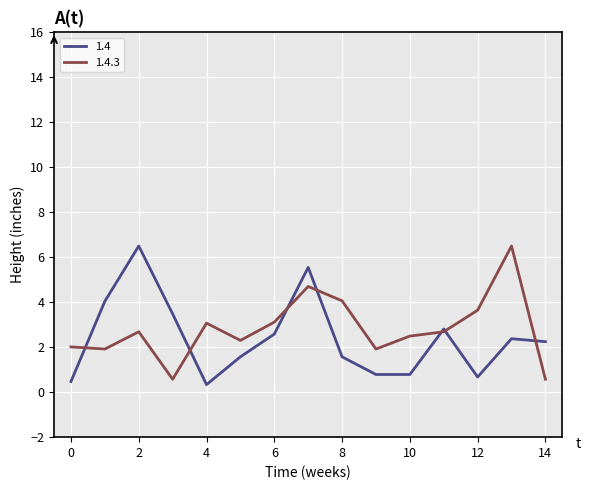

What is the lowest value of the 1.4.3 series?

0.6